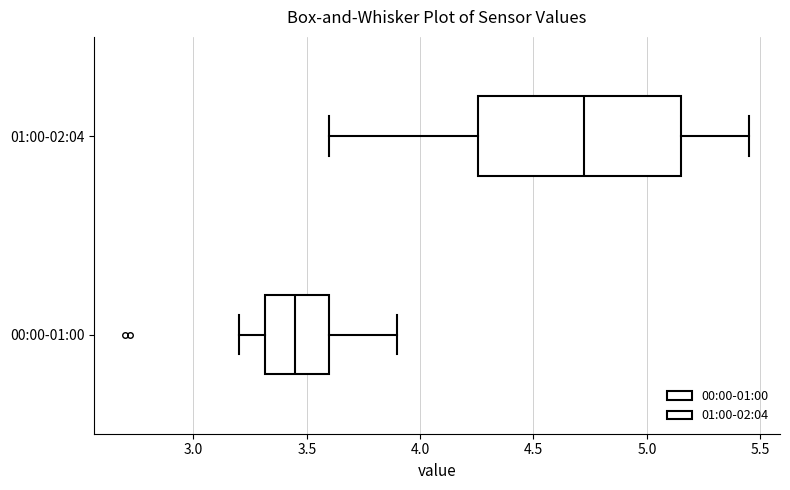

Which box has the furthest to the left median line?

00:00-01:00